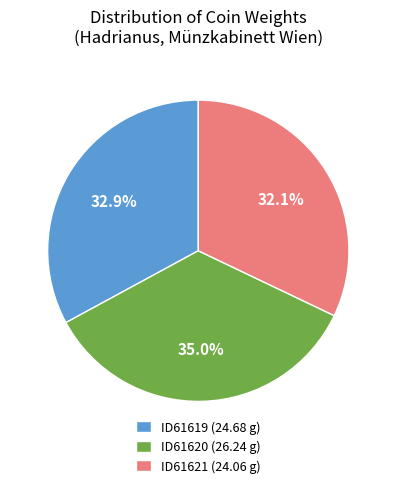

The ID61621 slice represents 32% of the pie. True or false?

True